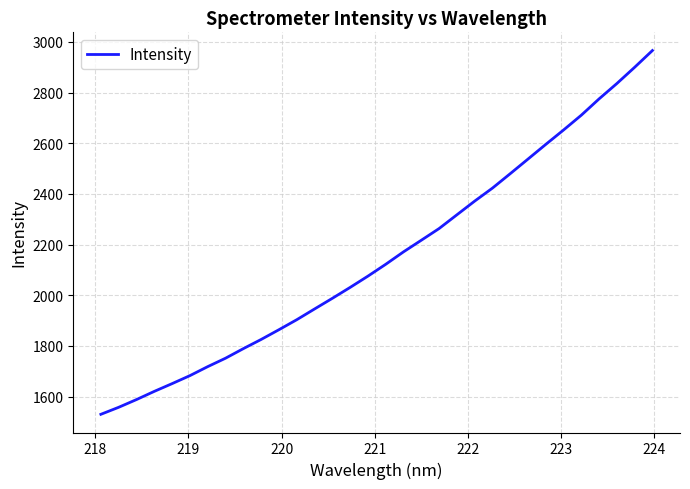

What is the maximum value shown in the chart?

2966.1